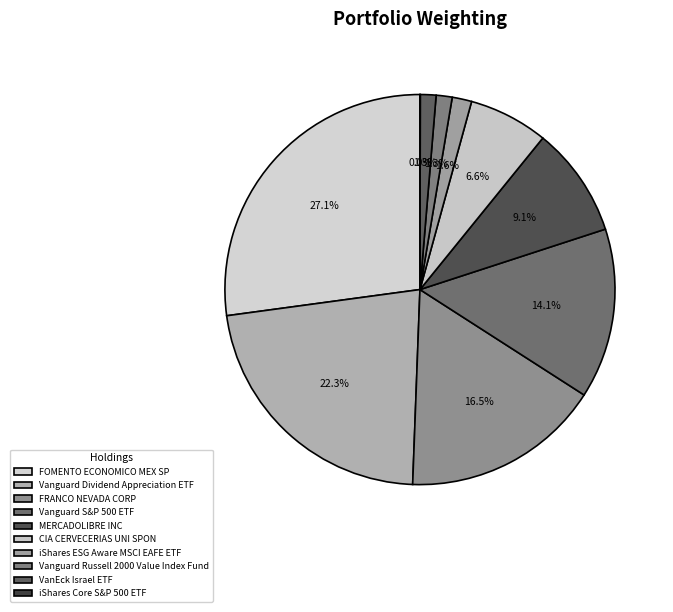

True or false: CIA CERVECERIAS UNI SPON accounts for 1% of the total.

False